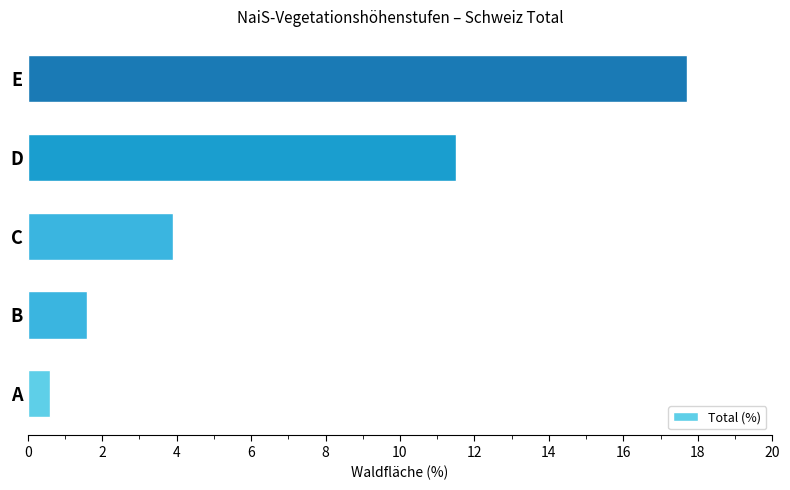

What is the sum of all values?

35.3